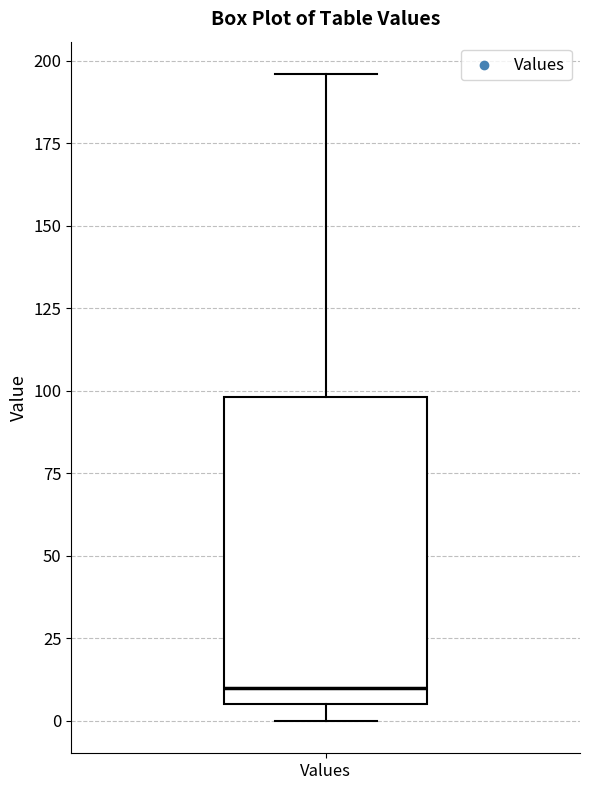

Where does the upper whisker of the box for Values end on the y-axis? The values are not printed on the chart, so give them approximately, as read against the axis.

195